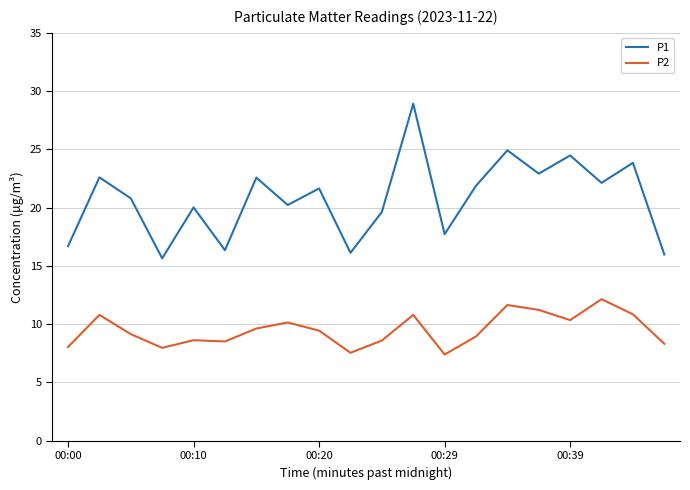

True or false: P2 and P1 intersect in this chart.

False